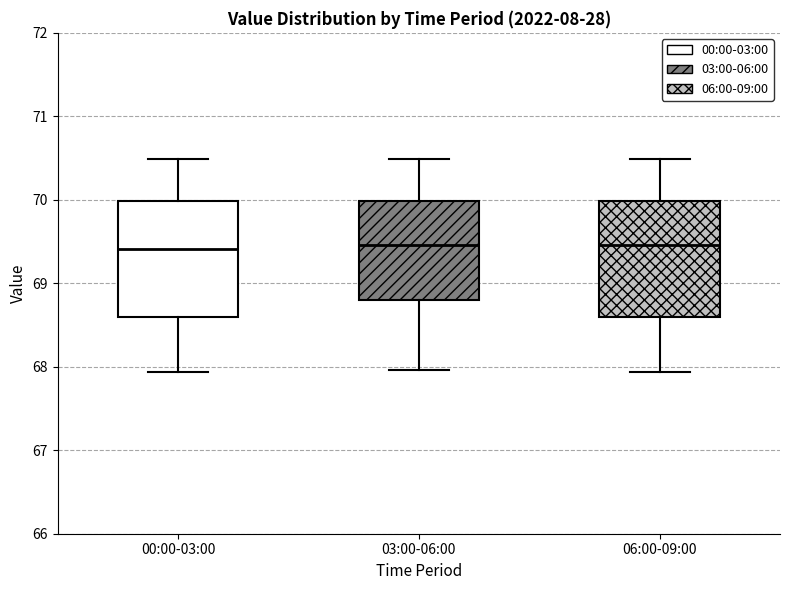

Where does the upper whisker of the box for 03:00-06:00 end on the y-axis? The values are not printed on the chart, so give them approximately, as read against the axis.

70.5